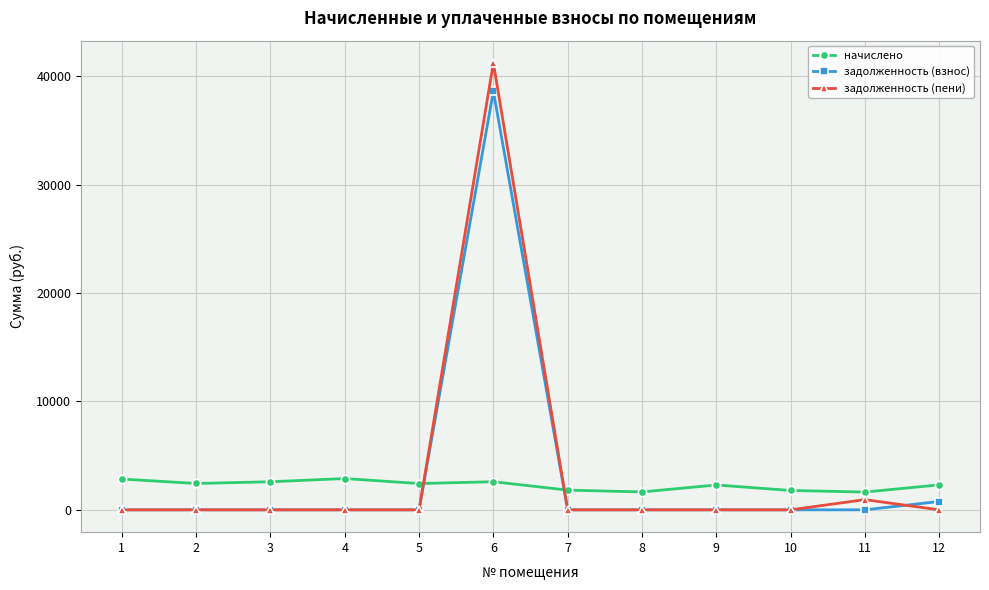

List the series in order of their peak value, lowest first.

начислено, задолженность (взнос), задолженность (пени)